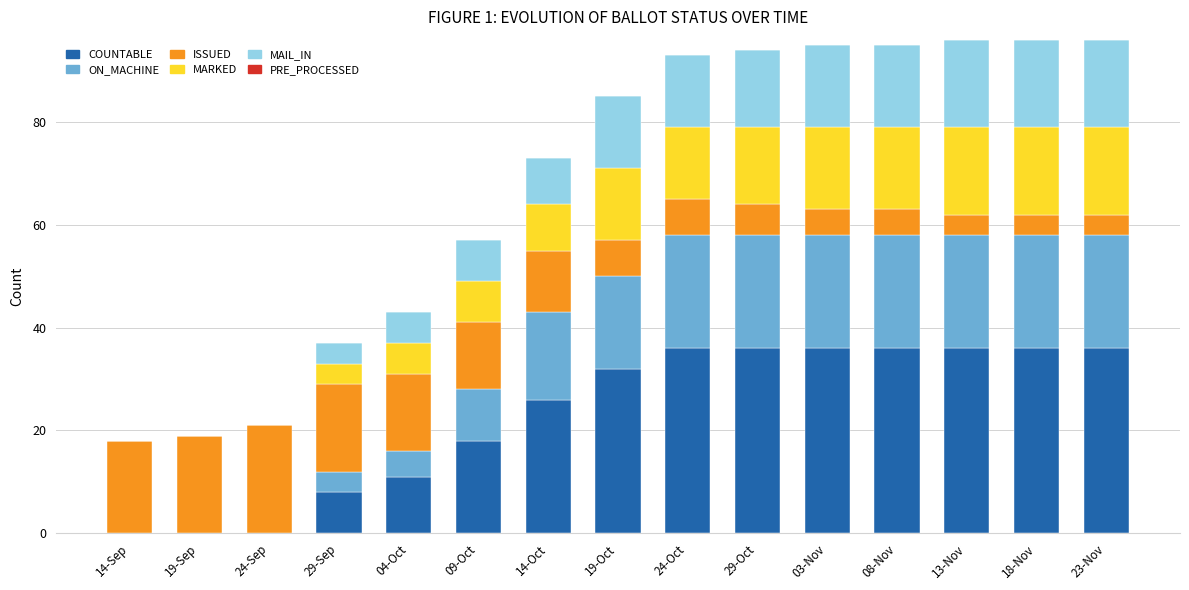

What is the maximum value for COUNTABLE?

36